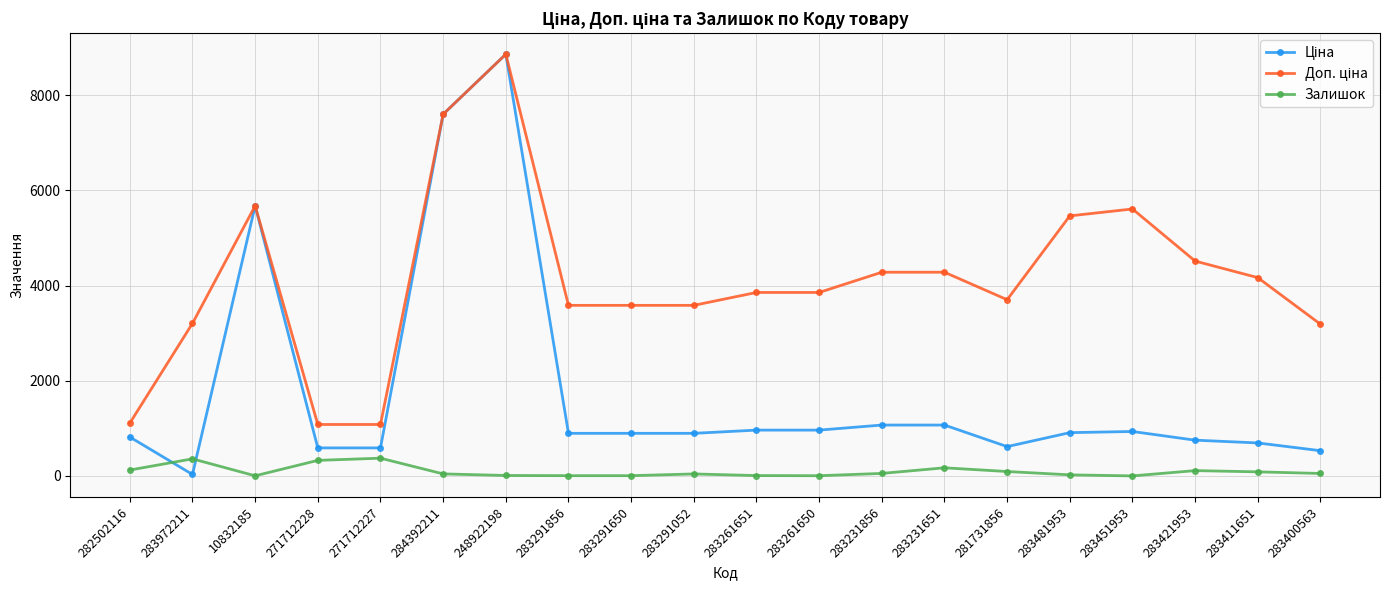

At which label is Залишок closest to 188?

283231651